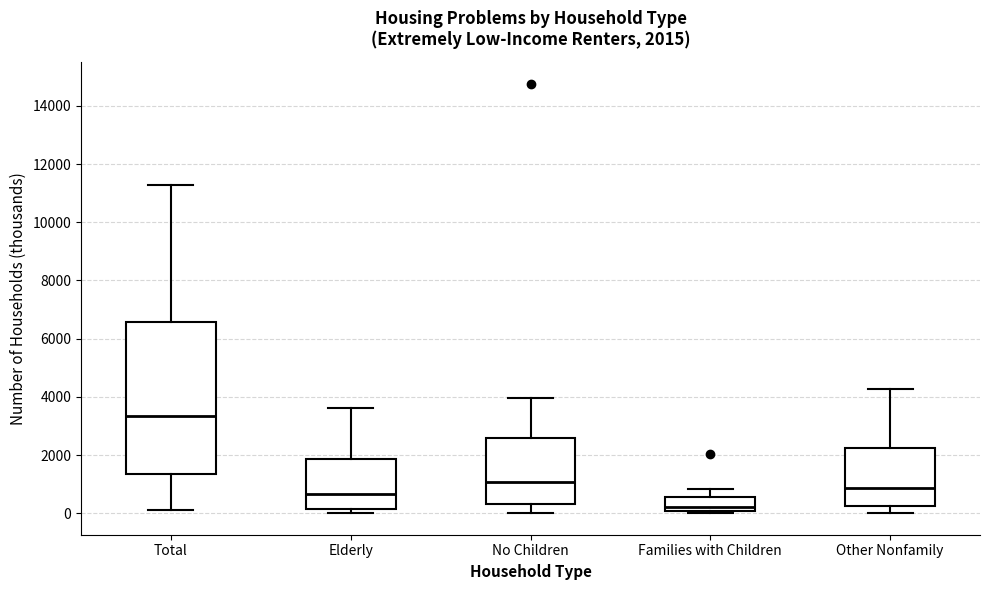

Which box's median line is the highest?

Total